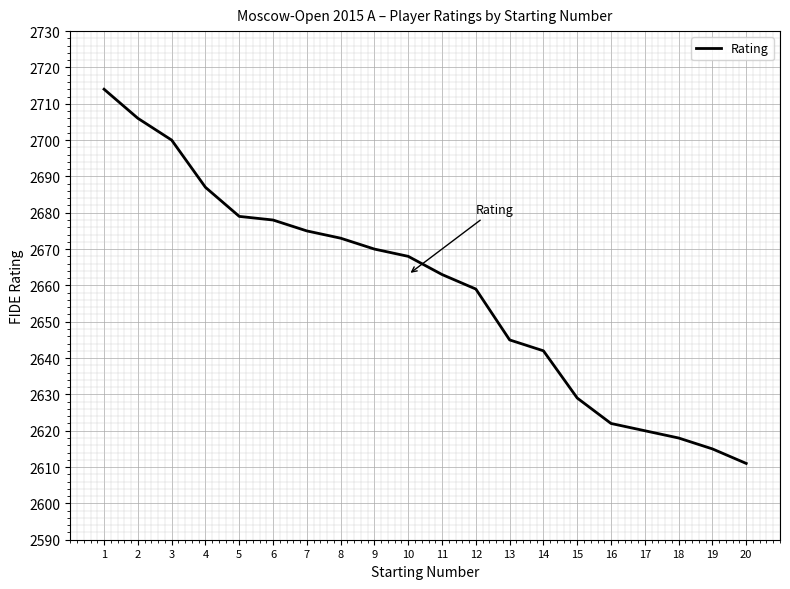

What is the smallest value displayed?

2611